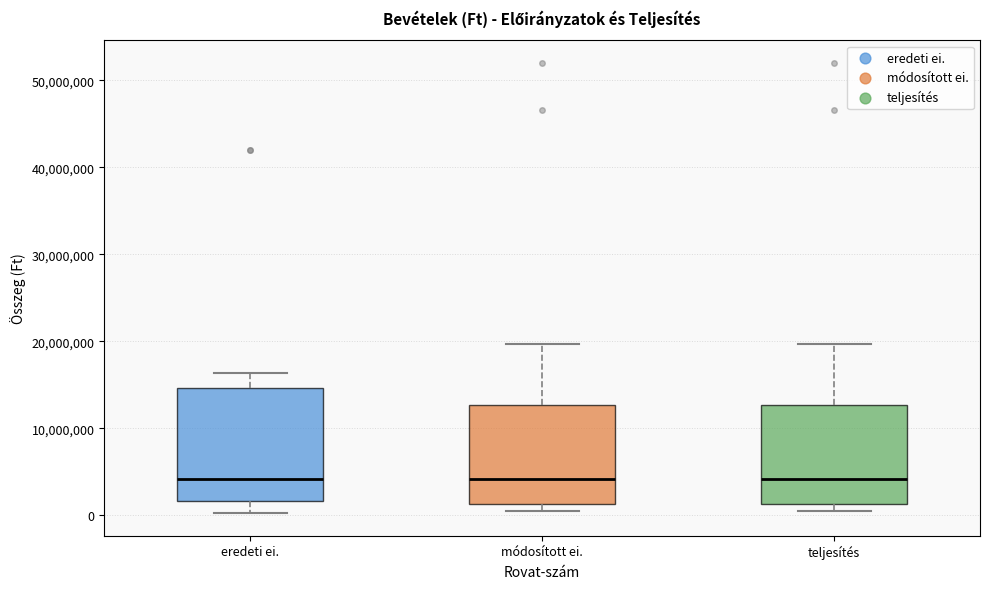

Reading left to right, read every box against the y-axis: the position of its median line, the range the box covers, and the ends of its whiskers. The values are not printed on the chart, so give them approximately, as read against the axis.

eredeti ei.: median 4000000, box 2000000 to 15000000, whiskers 0 to 16000000
módosított ei.: median 4000000, box 1000000 to 13000000, whiskers 0 to 20000000
teljesítés: median 4000000, box 1000000 to 13000000, whiskers 0 to 20000000